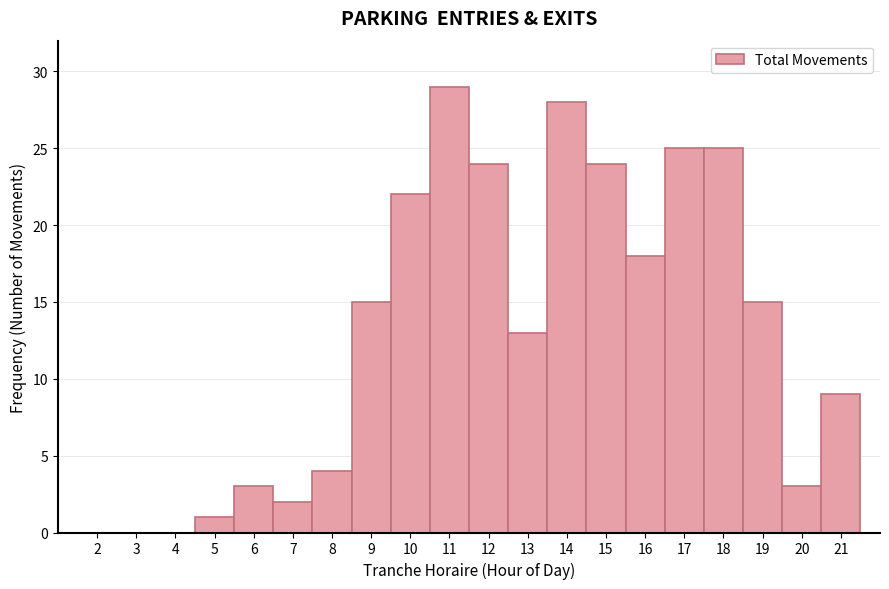

Reading left to right, transcribe this chart: for each bar, give the range it covers on the x-axis and its height. The values are not printed on the chart, so give them approximately, as read against the axis.

1.5 to 2.5: 0
2.5 to 3.5: 0
3.5 to 4.5: 0
4.5 to 5.5: 1
5.5 to 6.5: 3
6.5 to 7.5: 2
7.5 to 8.5: 4
8.5 to 9.5: 15
9.5 to 10.5: 22
10.5 to 11.5: 29
11.5 to 12.5: 24
12.5 to 13.5: 13
13.5 to 14.5: 28
14.5 to 15.5: 24
15.5 to 16.5: 18
16.5 to 17.5: 25
17.5 to 18.5: 25
18.5 to 19.5: 15
19.5 to 20.5: 3
20.5 to 21.5: 9